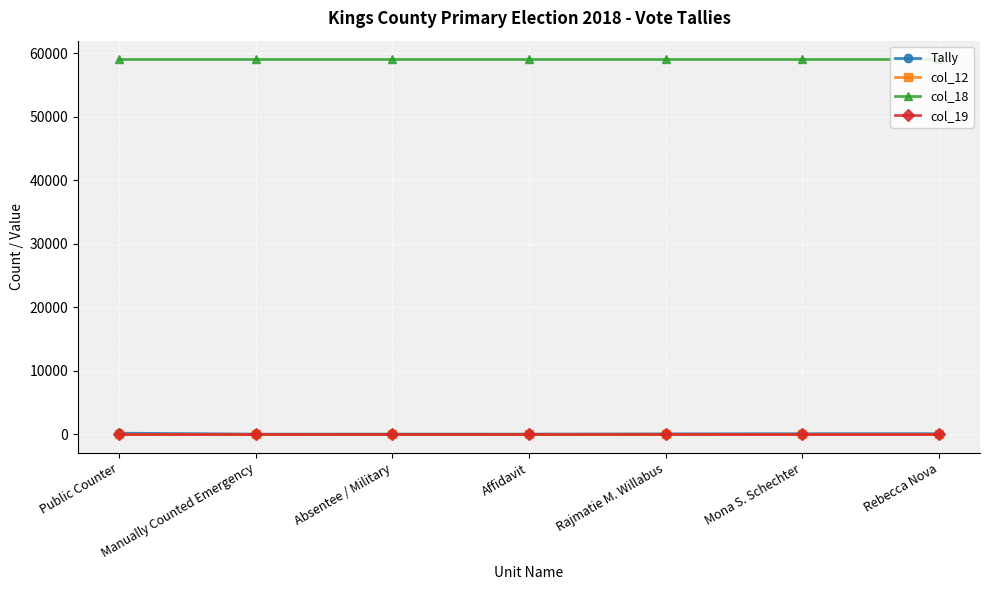

What is the label of the 6th point from the right?

Manually Counted Emergency